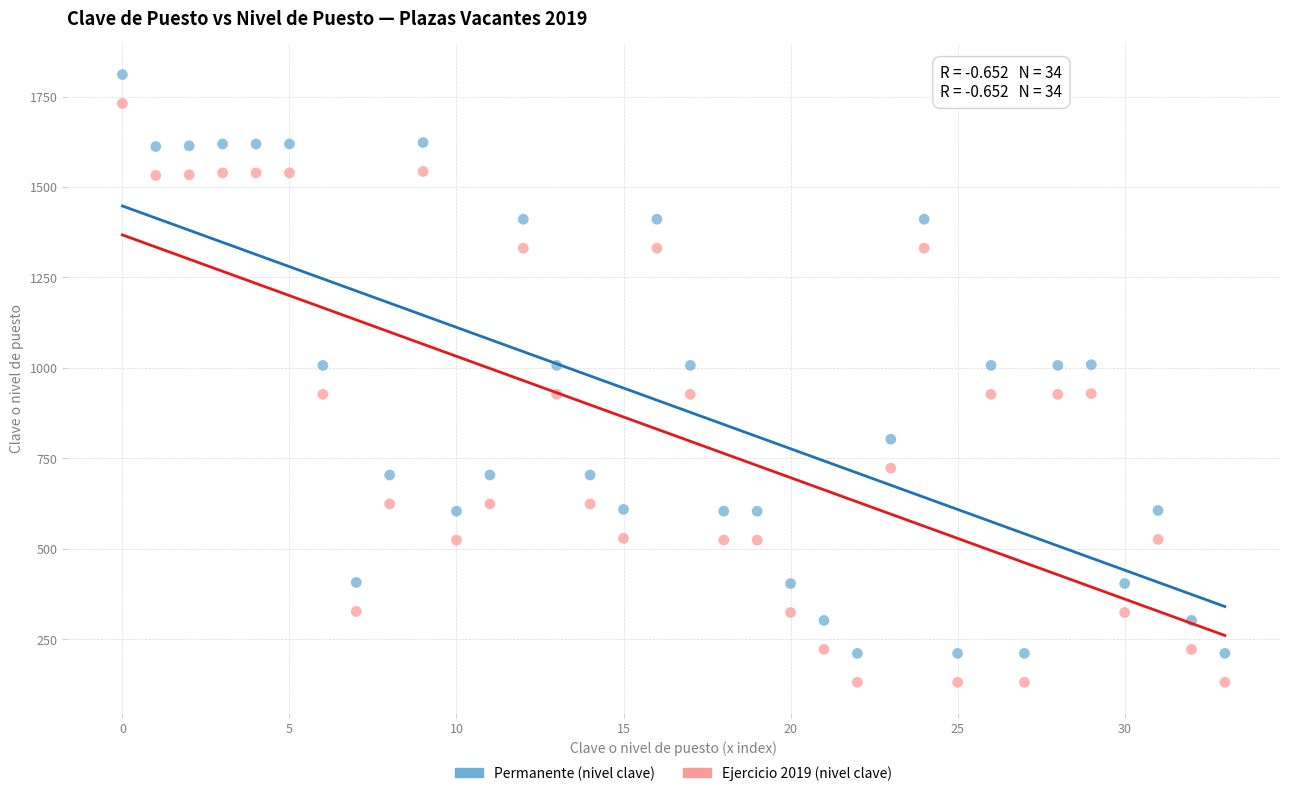

What are all the series names shown in the legend?

Permanente (nivel clave), Ejercicio 2019 (nivel clave)